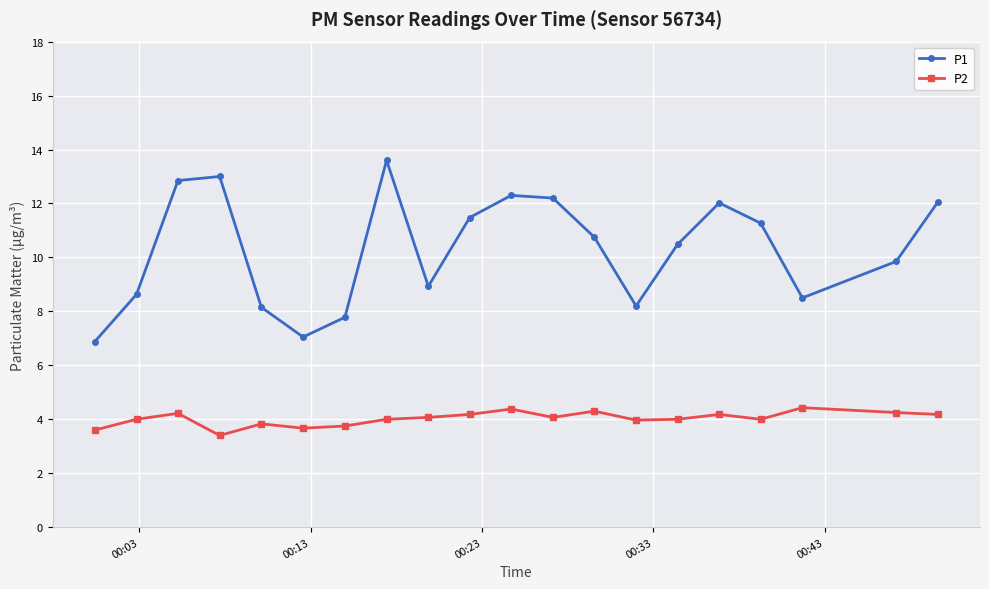

List the series in order of their peak value, highest first.

P1, P2